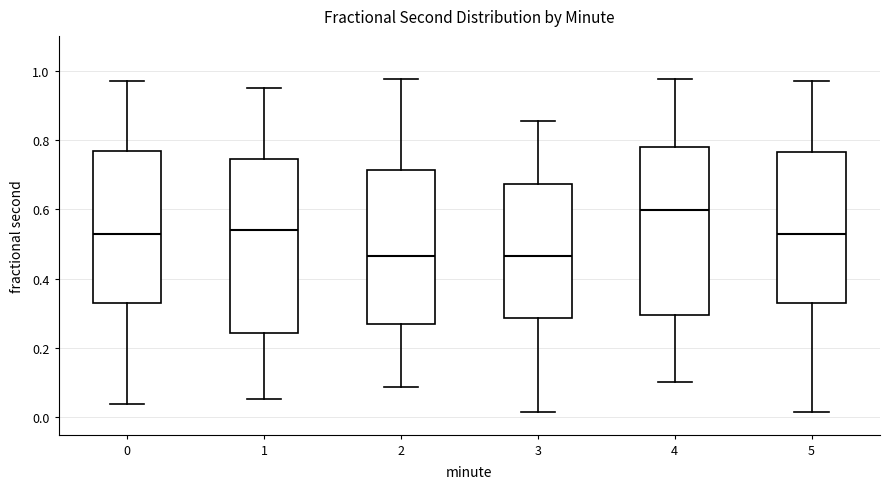

Reading left to right, read every box against the y-axis: the position of its median line, the range the box covers, and the ends of its whiskers. The values are not printed on the chart, so give them approximately, as read against the axis.

0: median 0.52, box 0.32 to 0.76, whiskers 0.04 to 0.98
1: median 0.54, box 0.24 to 0.74, whiskers 0.06 to 0.96
2: median 0.46, box 0.28 to 0.72, whiskers 0.08 to 0.98
3: median 0.46, box 0.28 to 0.68, whiskers 0.02 to 0.86
4: median 0.60, box 0.30 to 0.78, whiskers 0.10 to 0.98
5: median 0.52, box 0.32 to 0.76, whiskers 0.02 to 0.98